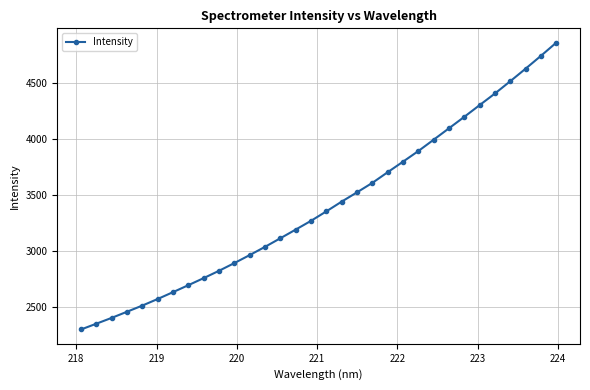

What is the sum of all values?

109078.1